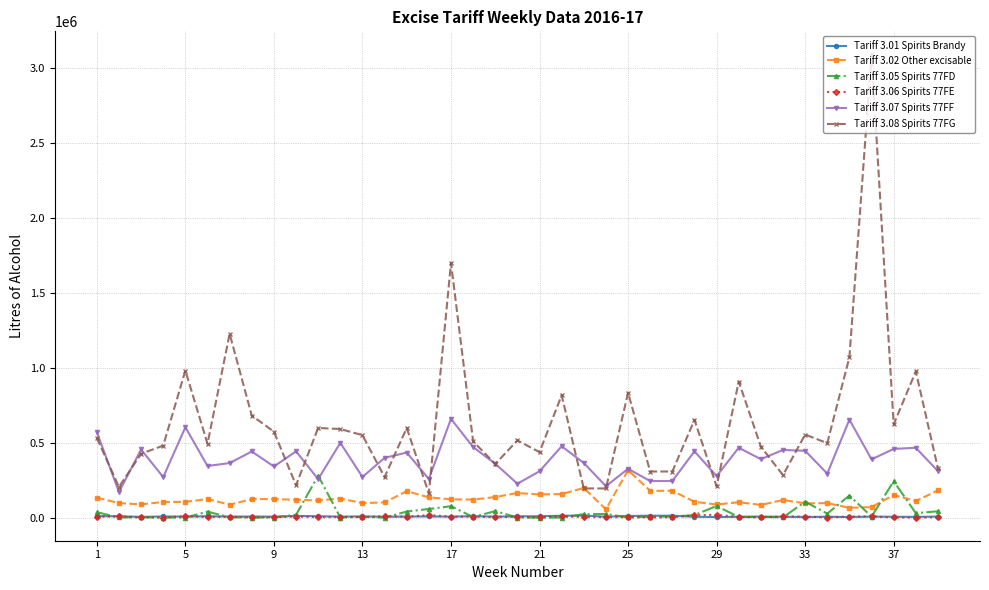

What is the maximum value shown in the chart?

3092277